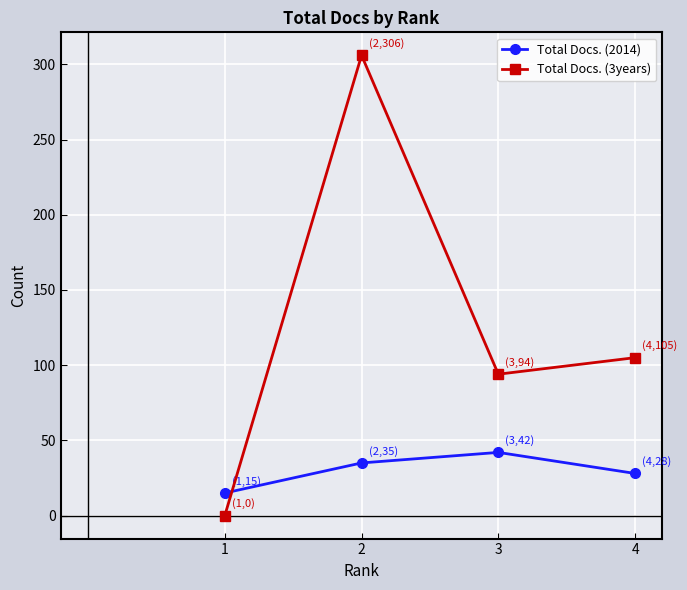

What is the difference between the second highest and second lowest values in the Total Docs. (2014) series?

7